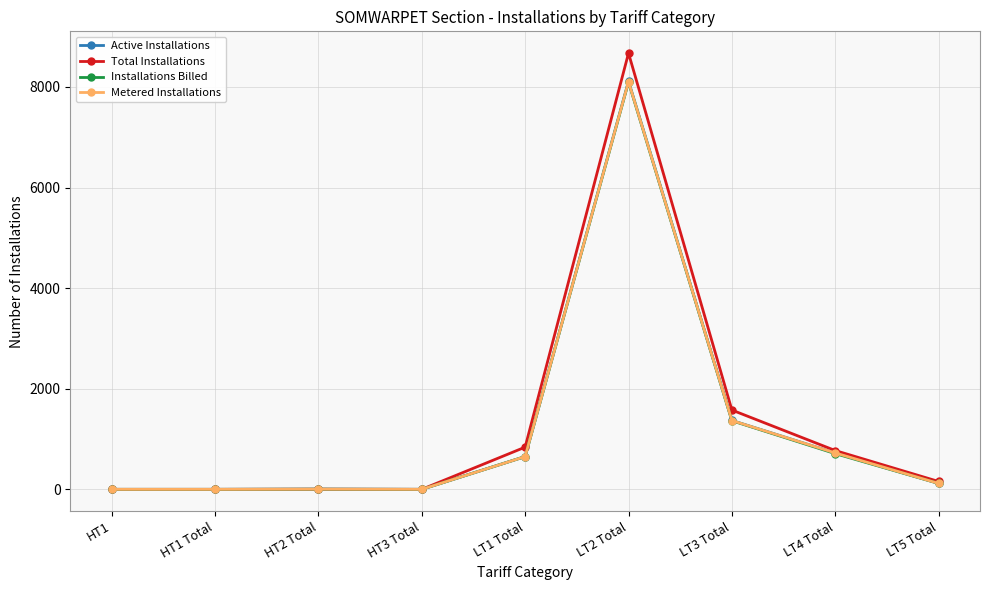

Which series has the widest spread of values?

Total Installations